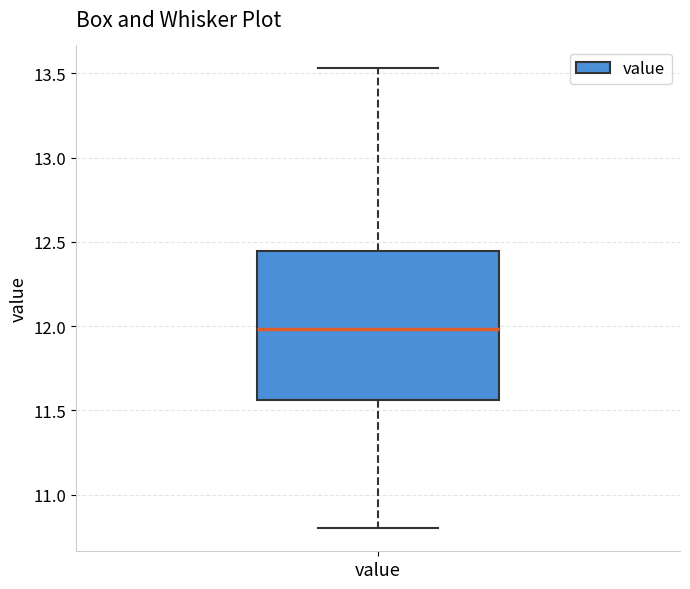

Transcribe this box plot: give where the median line is, the range the box spans, and where the two whiskers end, as read against the y-axis. The values are not printed on the chart, so give them approximately, as read against the axis.

median 12.00, box 11.55 to 12.45, whiskers 10.80 to 13.55